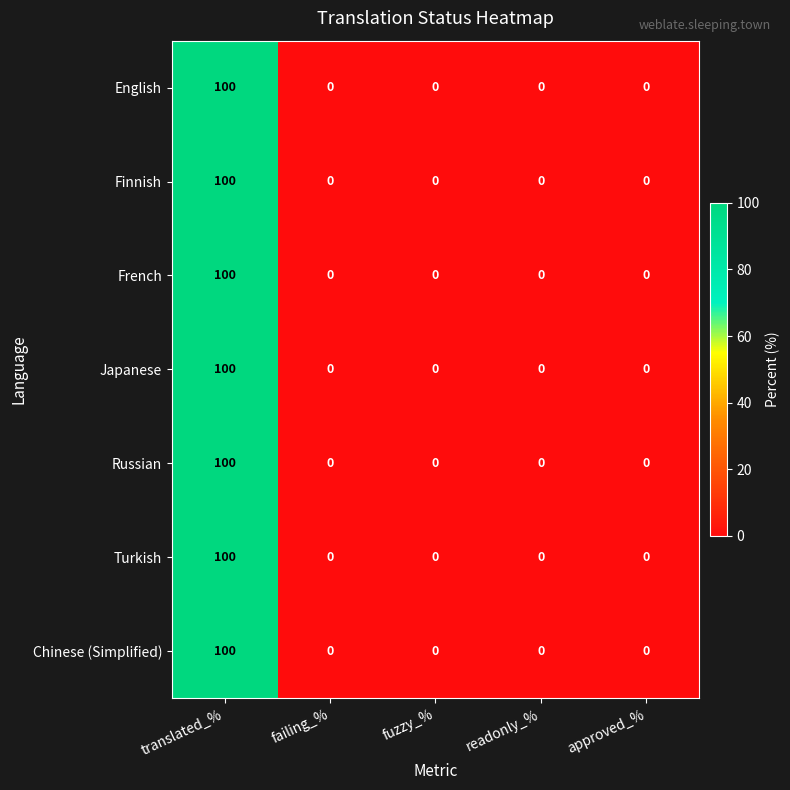

How many data points in Finnish are above 0?

1